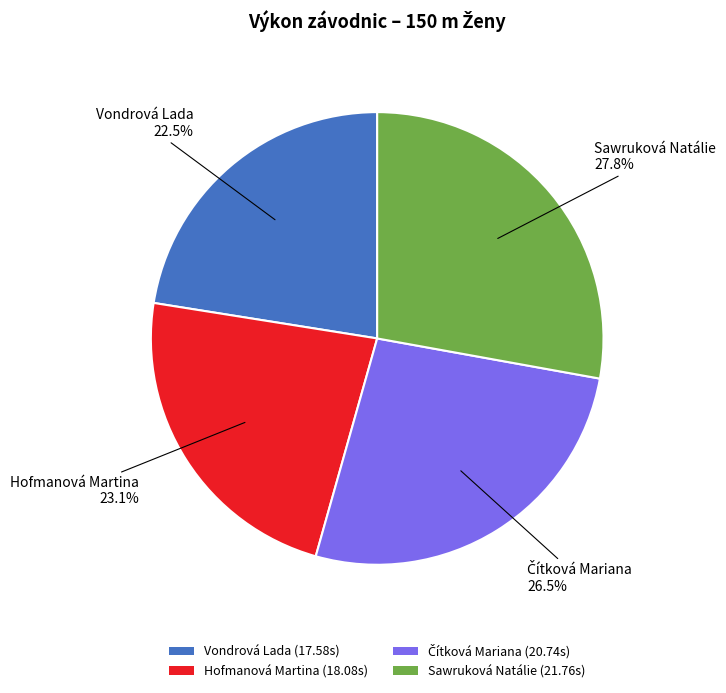

Count the number of slices in the pie.

4